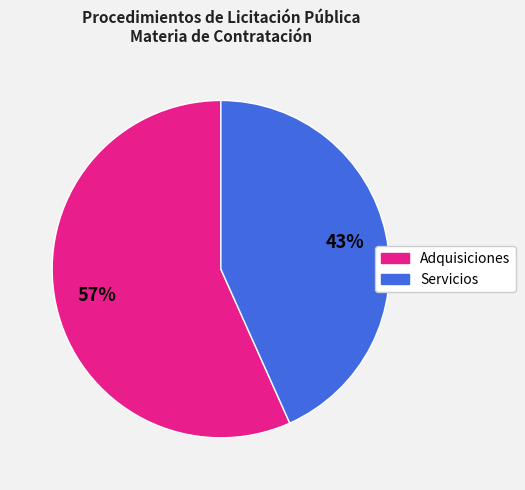

Is it true that Adquisiciones is 57% of the pie?

True